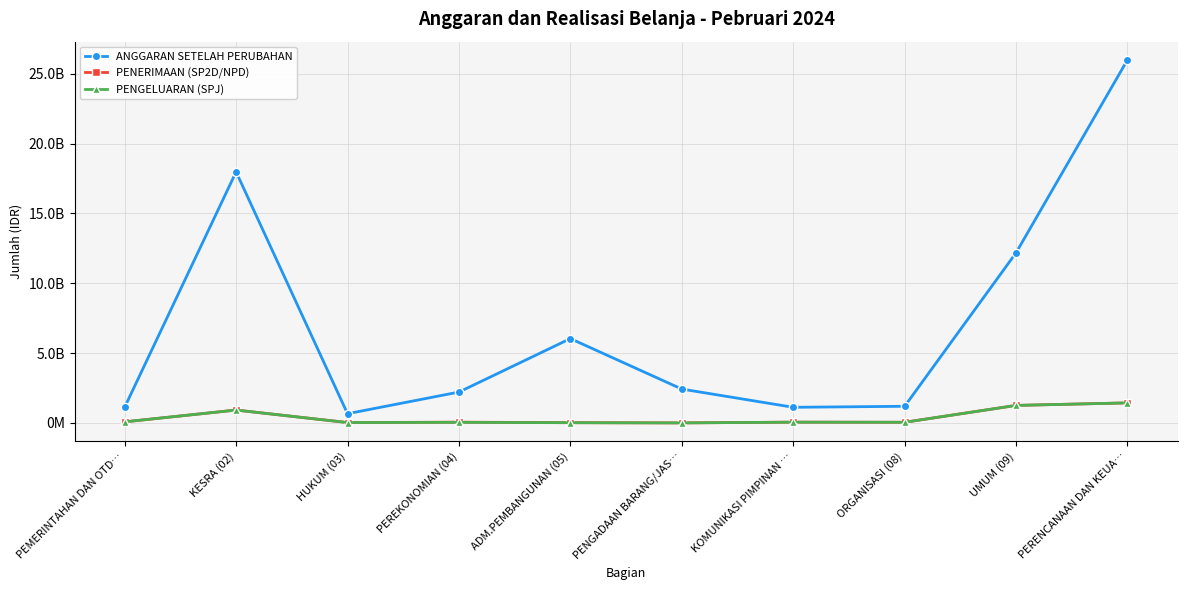

List the series in order of their peak value, highest first.

ANGGARAN SETELAH PERUBAHAN, PENERIMAAN (SP2D/NPD), PENGELUARAN (SPJ)